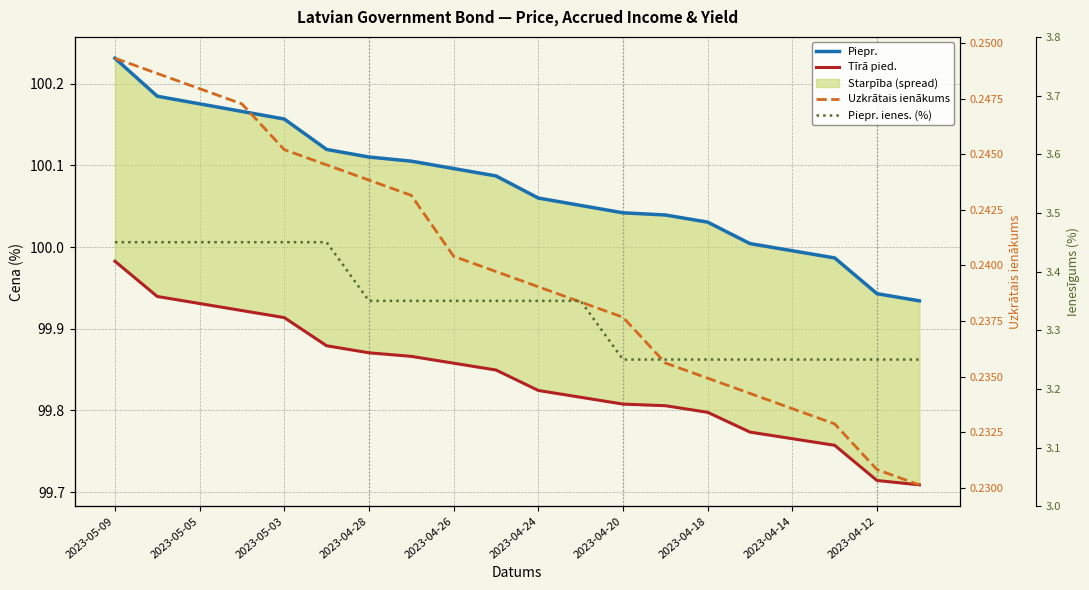

What is the difference between the maximum and minimum values in the Piepr. ienes. (%) series?

0.2